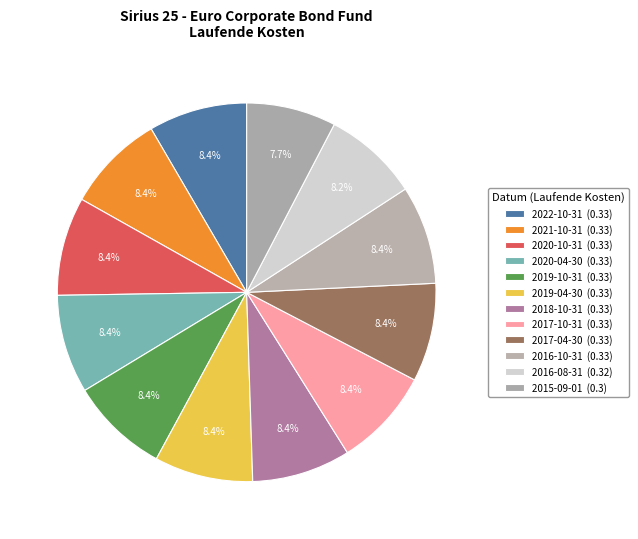

How much of the chart is everything except 2016-08-31?

91.8%